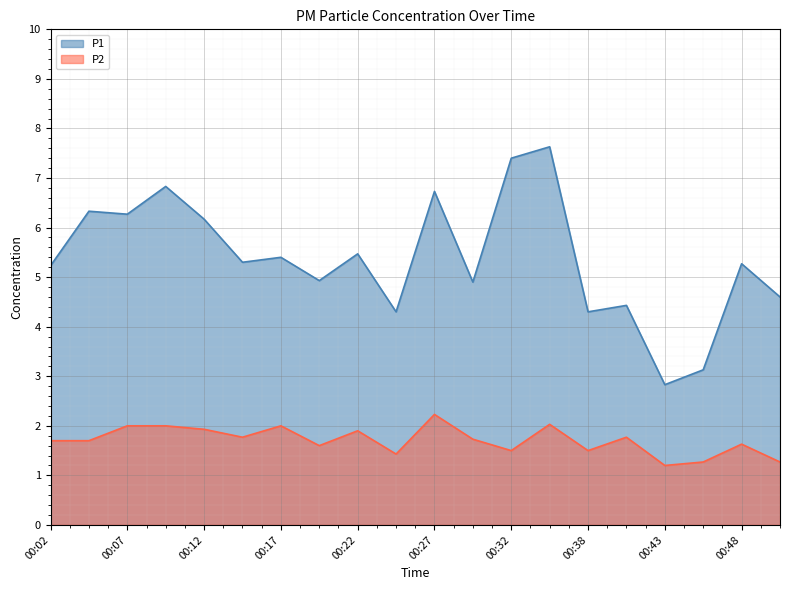

How many lines are shown in the chart?

2